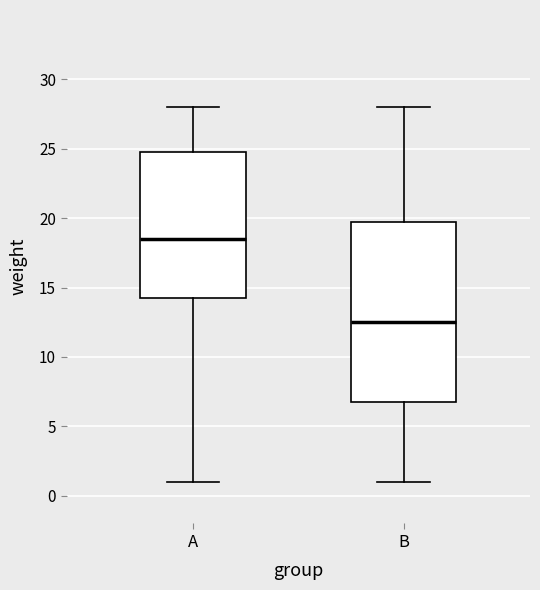

Which box has the highest median line?

A